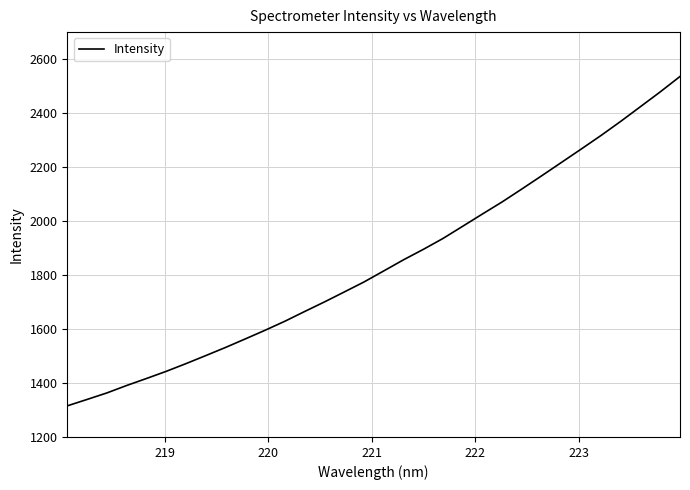

What is the greatest value displayed?

2535.6